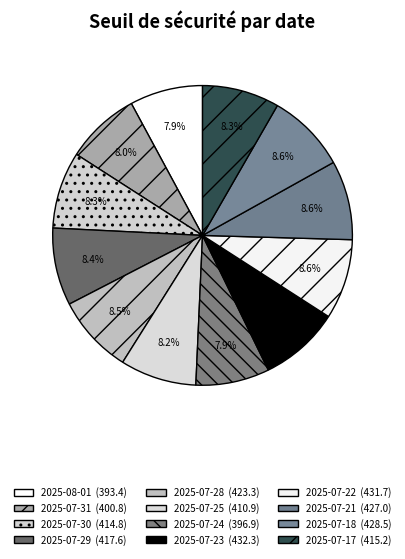

How many segments does this pie chart have?

12